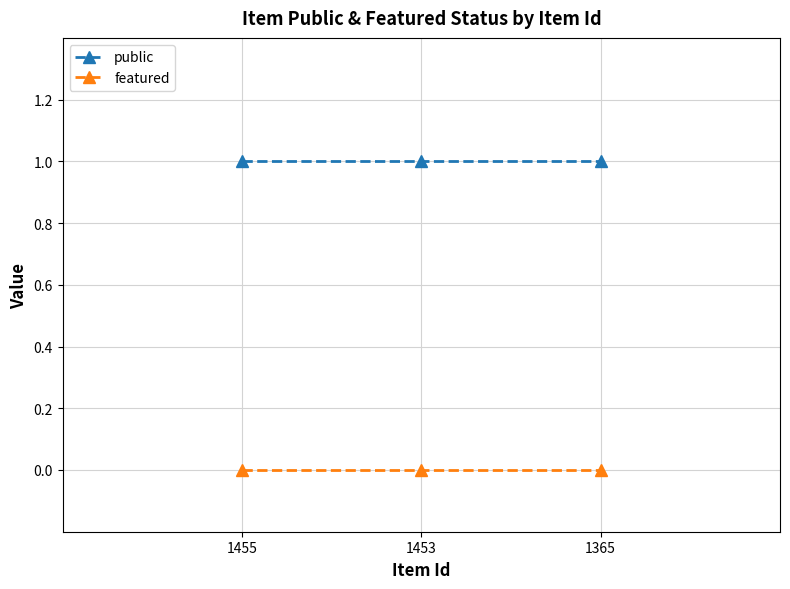

At 1453, list the series in order from largest to smallest.

public, featured